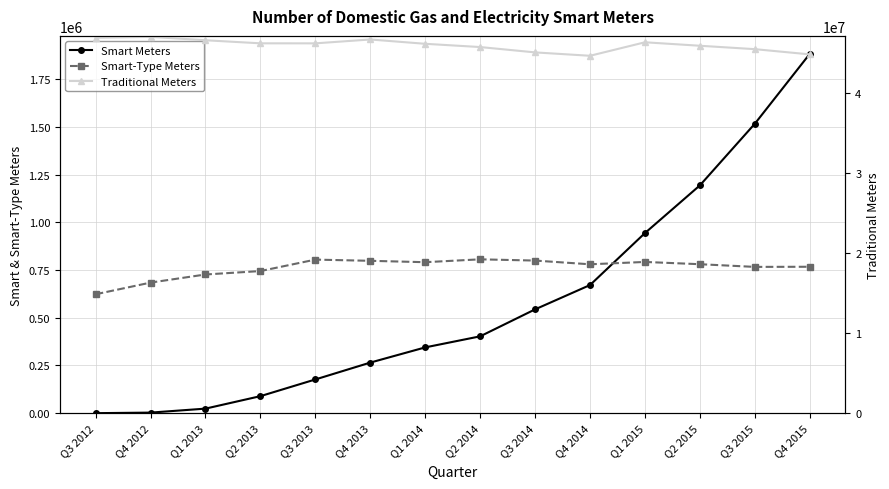

Reading left to right, transcribe all the data shown in this chart.

Smart Meters: Q3 2012=256	Q4 2012=3200	Q1 2013=24040	Q2 2013=89375	Q3 2013=176817	Q4 2013=265155	Q1 2014=344702	Q2 2014=402637	Q3 2014=543858	Q4 2014=671234	Q1 2015=943459	Q2 2015=1193187	Q3 2015=1516022	Q4 2015=1881905
Smart-Type Meters: Q3 2012=622919	Q4 2012=684025	Q1 2013=726509	Q2 2013=744450	Q3 2013=804420	Q4 2013=798129	Q1 2014=790841	Q2 2014=805900	Q3 2014=799387	Q4 2014=779903	Q1 2015=792204	Q2 2015=780330	Q3 2015=766257	Q4 2015=766972
Traditional Meters: Q3 2012=46927381	Q4 2012=47041924	Q1 2013=46613562	Q2 2013=46231380	Q3 2013=46227893	Q4 2013=46710466	Q1 2014=46171705	Q2 2014=45764713	Q3 2014=45096734	Q4 2014=44674718	Q1 2015=46361851	Q2 2015=45927165	Q3 2015=45501457	Q4 2015=44848364